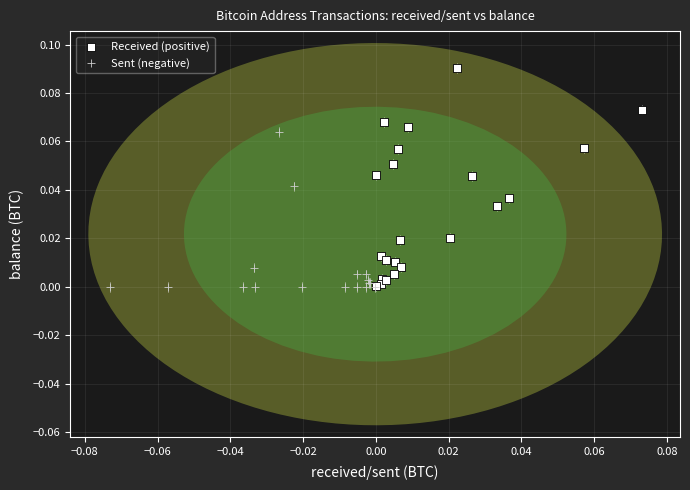

Which series reaches the maximum Y coordinate?

Received (positive)